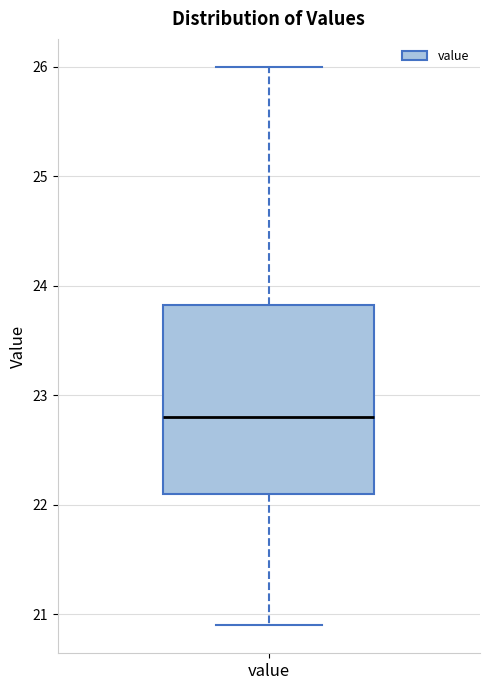

Where does the median line of the box for value sit on the y-axis? The values are not printed on the chart, so give them approximately, as read against the axis.

22.8